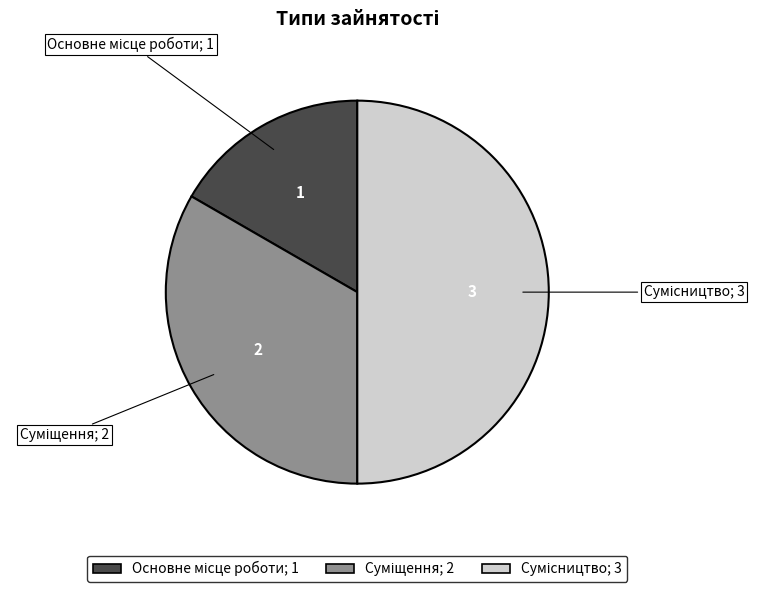

Which category has the biggest portion of the pie?

Сумісництво